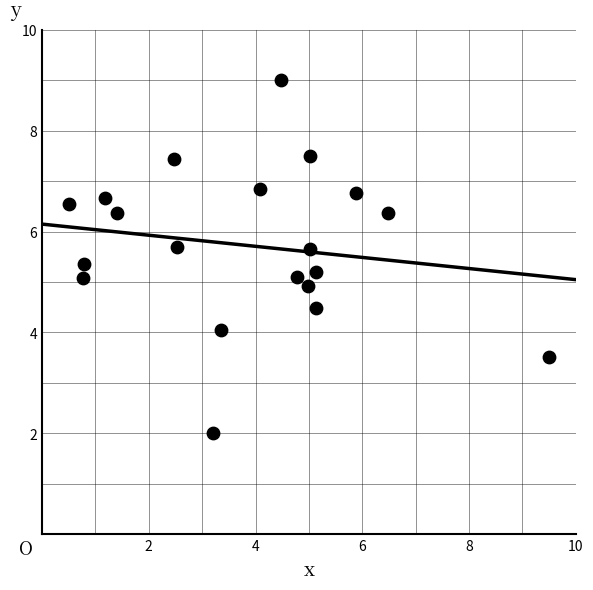

What is the range of X values (max minus min)?

9.0